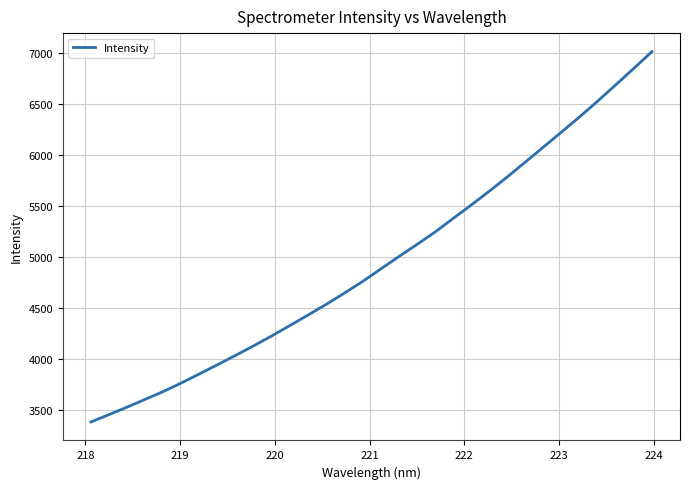

What is the greatest value displayed?

7014.6